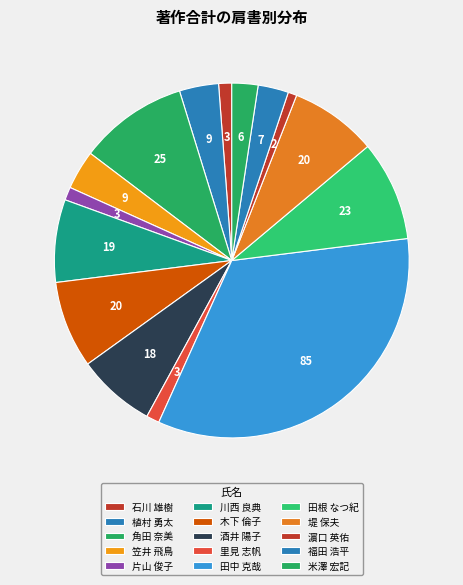

Which slice is the largest?

田中 克哉(教授)